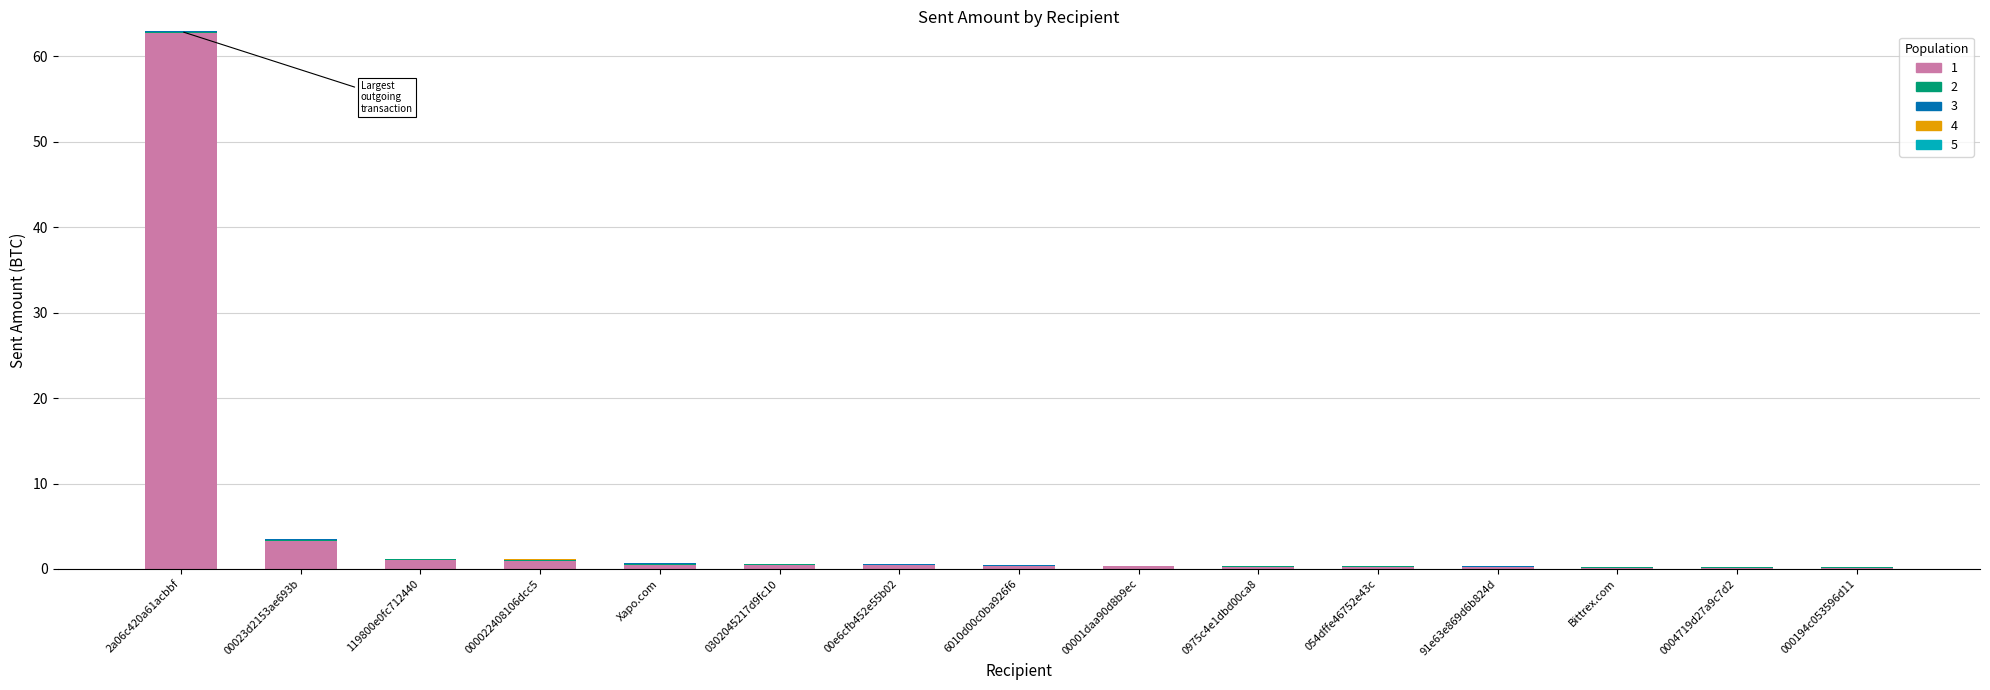

Are the bars horizontal?

No